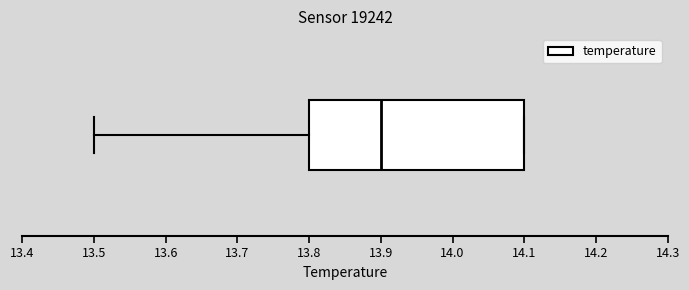

Read this box plot against the x-axis: the position of the median line, the range covered by the box, and the ends of both whiskers. The values are not printed on the chart, so give them approximately, as read against the axis.

median 13.9, box 13.8 to 14.1, whiskers 13.5 to 14.1